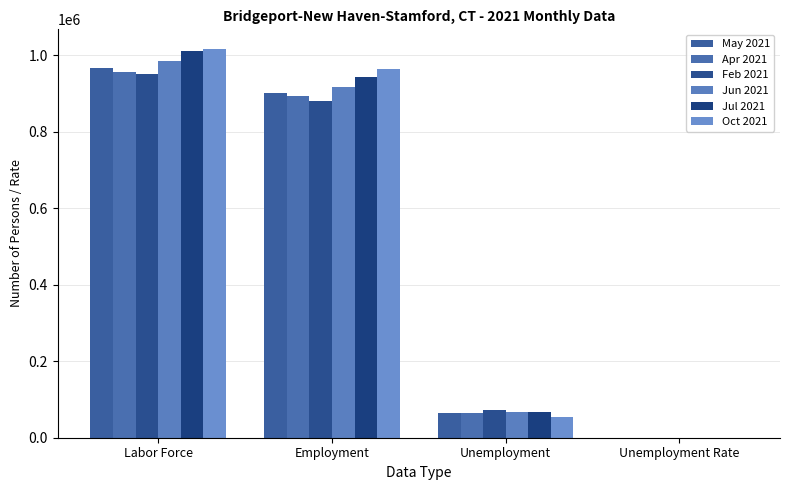

How many groups of bars are there?

4